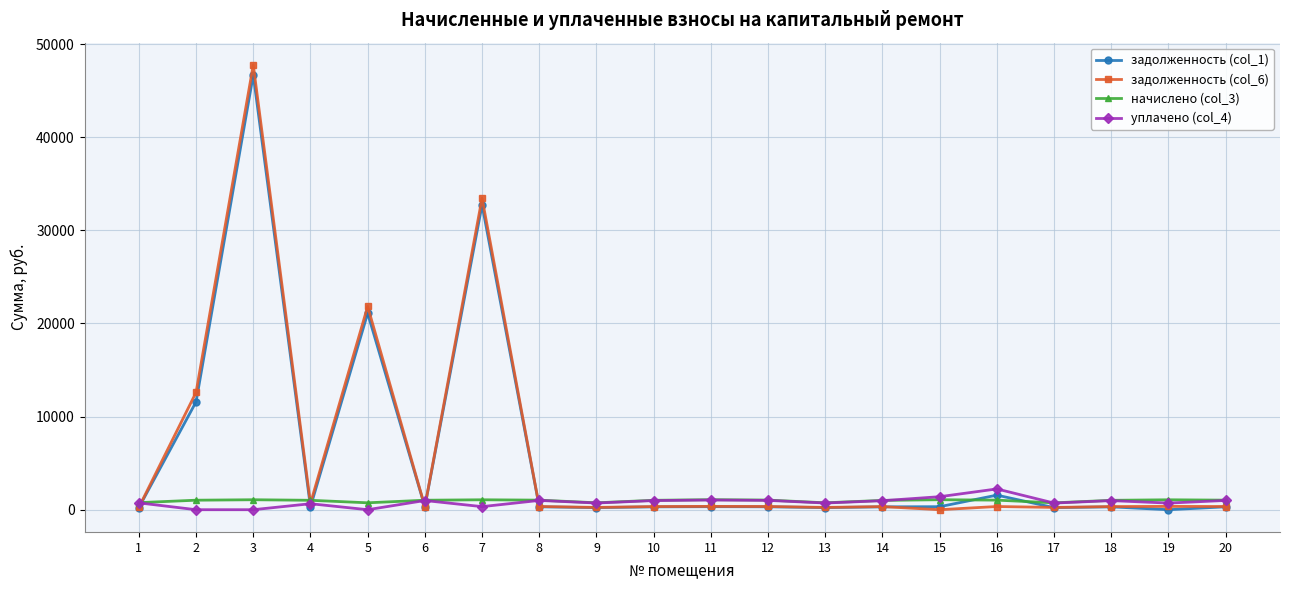

Does the chart display data point markers on the line(s)?

Yes